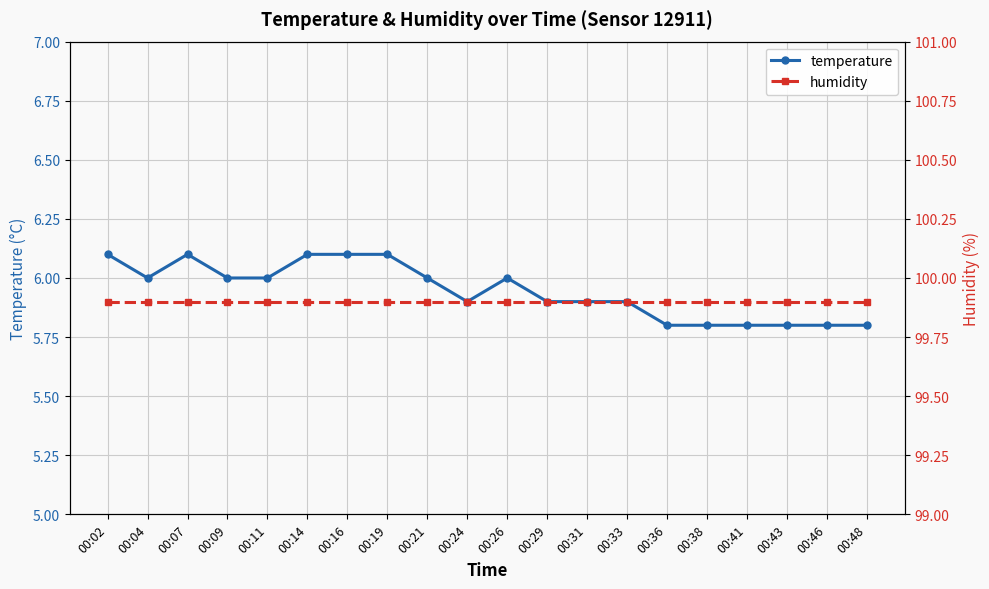

Reading right to left, extract all data points from this chart.

temperature: 00:48=5.8	00:46=5.8	00:43=5.8	00:41=5.8	00:38=5.8	00:36=5.8	00:33=5.9	00:31=5.9	00:29=5.9	00:26=6.0	00:24=5.9	00:21=6.0	00:19=6.1	00:16=6.1	00:14=6.1	00:11=6.0	00:09=6.0	00:07=6.1	00:04=6.0	00:02=6.1
humidity: 00:48=99.9	00:46=99.9	00:43=99.9	00:41=99.9	00:38=99.9	00:36=99.9	00:33=99.9	00:31=99.9	00:29=99.9	00:26=99.9	00:24=99.9	00:21=99.9	00:19=99.9	00:16=99.9	00:14=99.9	00:11=99.9	00:09=99.9	00:07=99.9	00:04=99.9	00:02=99.9